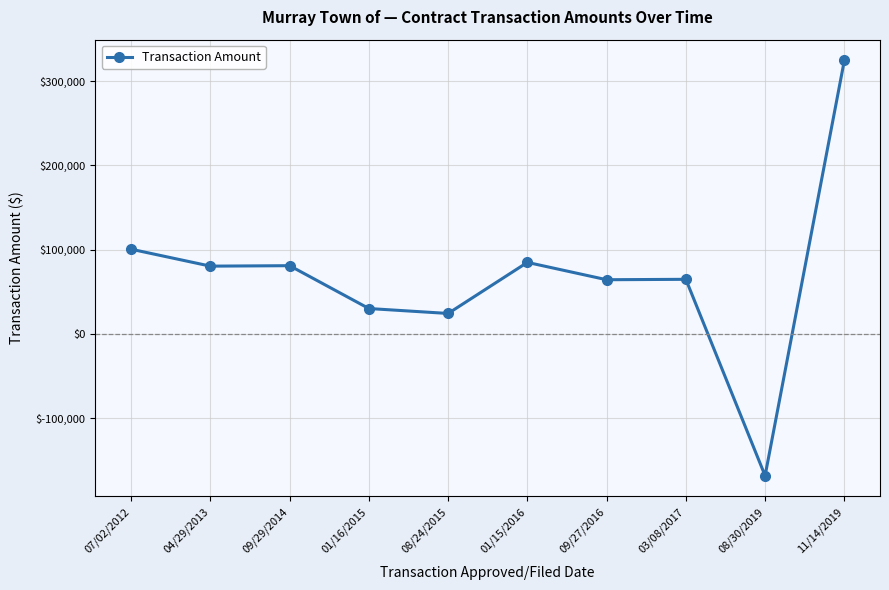

True or false: there are more than 0 points higher than both neighbors.

True